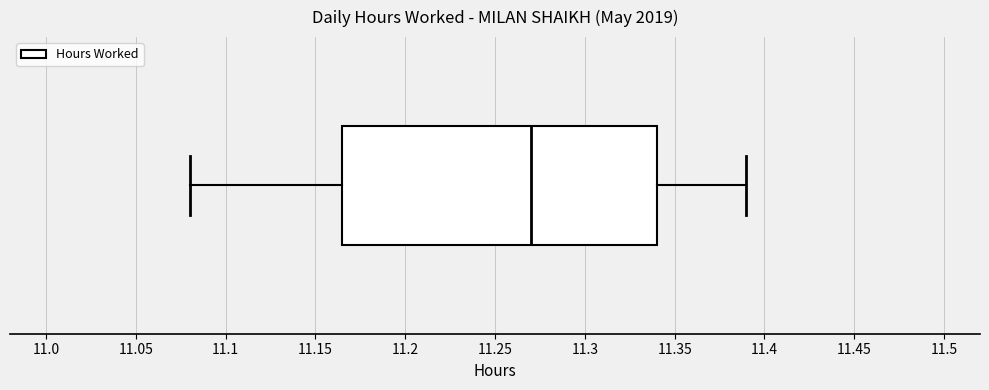

Where is the left edge of the box on the x-axis? The values are not printed on the chart, so give them approximately, as read against the axis.

11.165